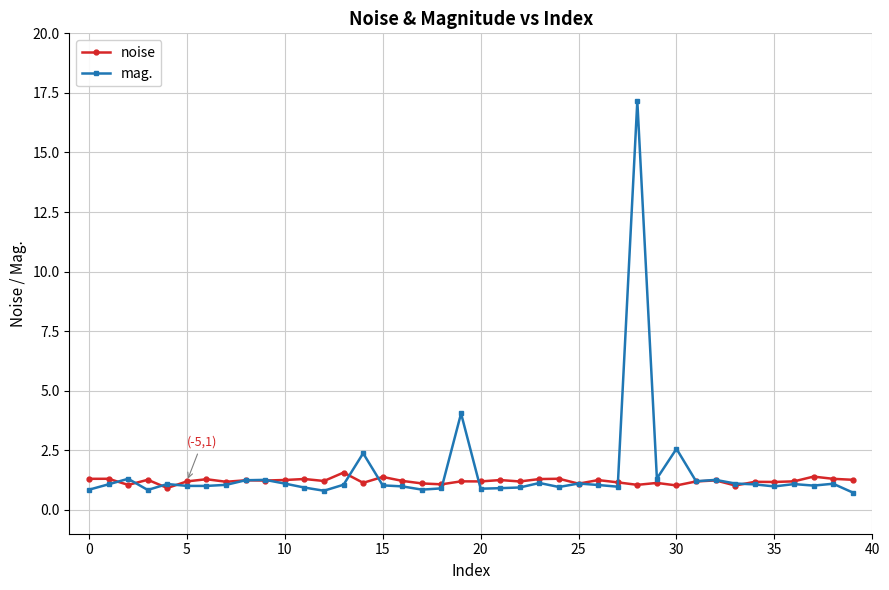

What is the difference between the maximum and minimum values in the noise series?

0.6